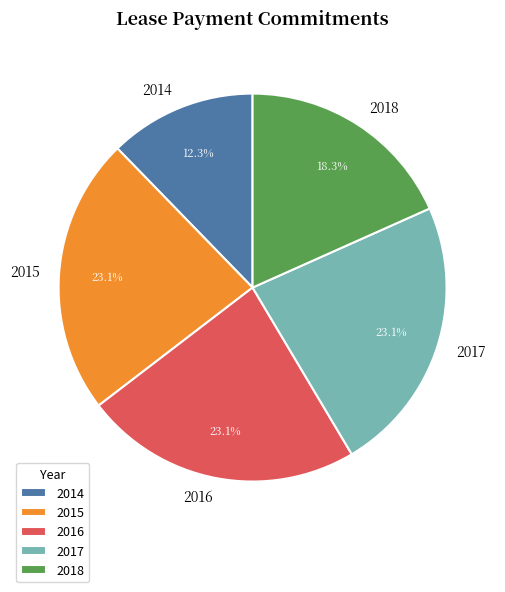

Is there a majority slice in this chart?

No